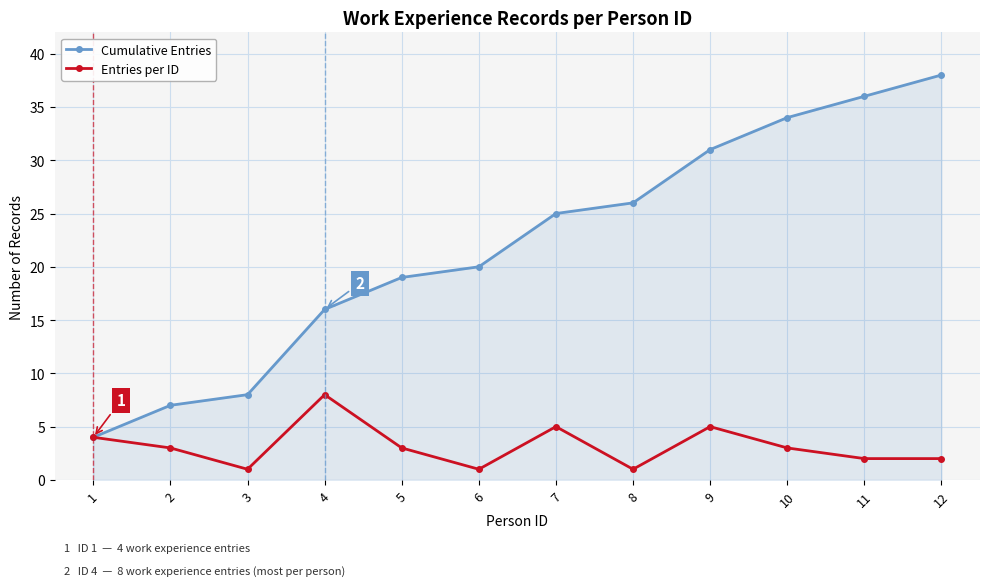

At which category does Entries per ID reach its first local peak?

4